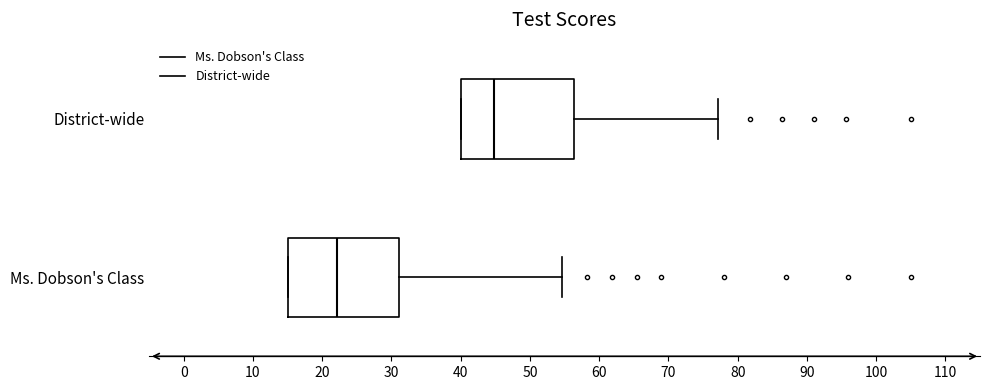

Reading bottom to top, read every box against the x-axis: the position of its median line, the range the box covers, and the ends of its whiskers. The values are not printed on the chart, so give them approximately, as read against the axis.

Ms. Dobson's Class: median 22, box 15 to 31, whiskers 15 to 55
District-wide: median 45, box 40 to 56, whiskers 40 to 77